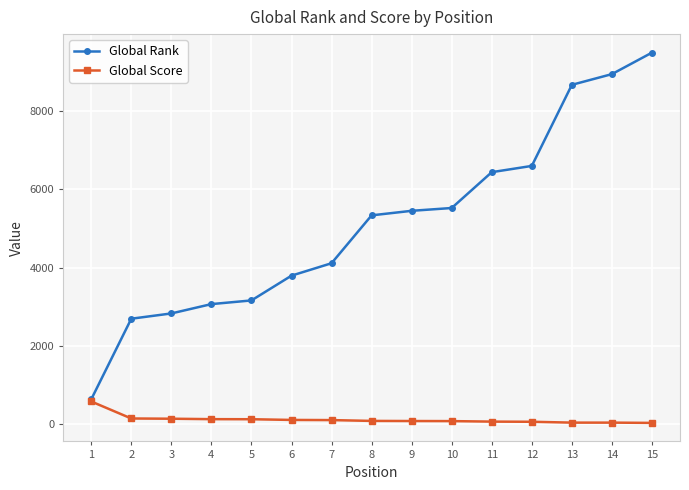

List the series in order of their overall mean, lowest first.

Global Score, Global Rank